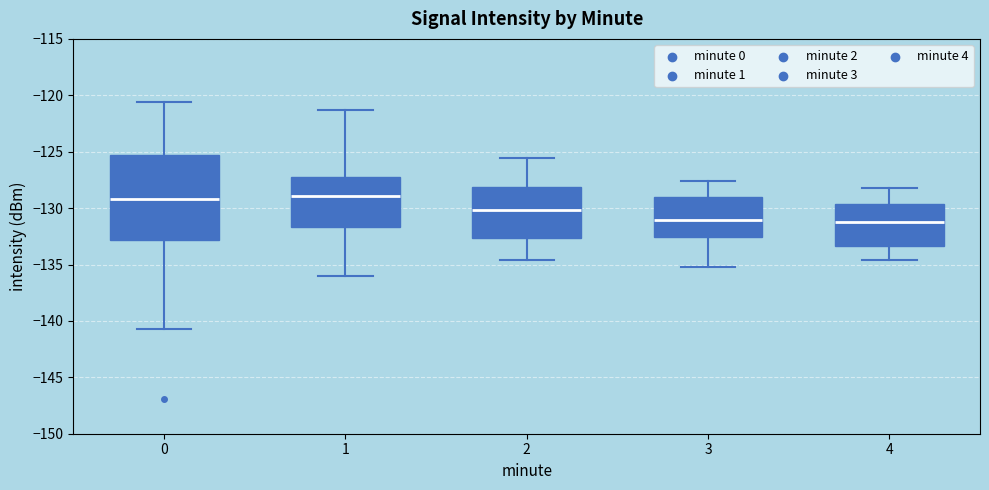

Where does the lower whisker of the box at x = 0 end on the y-axis? The values are not printed on the chart, so give them approximately, as read against the axis.

-140.5